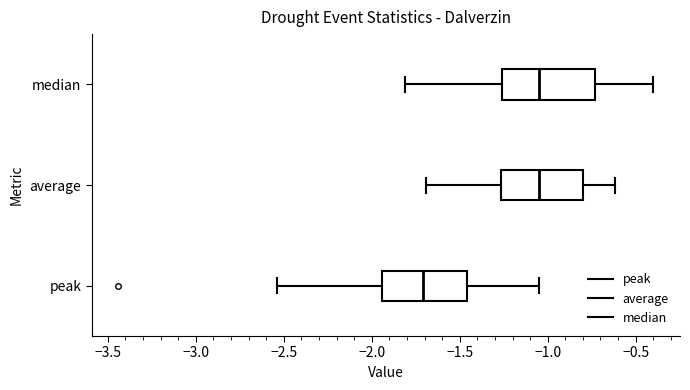

Reading bottom to top, read every box against the x-axis: the position of its median line, the range the box covers, and the ends of its whiskers. The values are not printed on the chart, so give them approximately, as read against the axis.

peak: median -1.70, box -1.95 to -1.45, whiskers -2.55 to -1.05
average: median -1.05, box -1.25 to -0.80, whiskers -1.70 to -0.60
median: median -1.05, box -1.25 to -0.75, whiskers -1.80 to -0.40